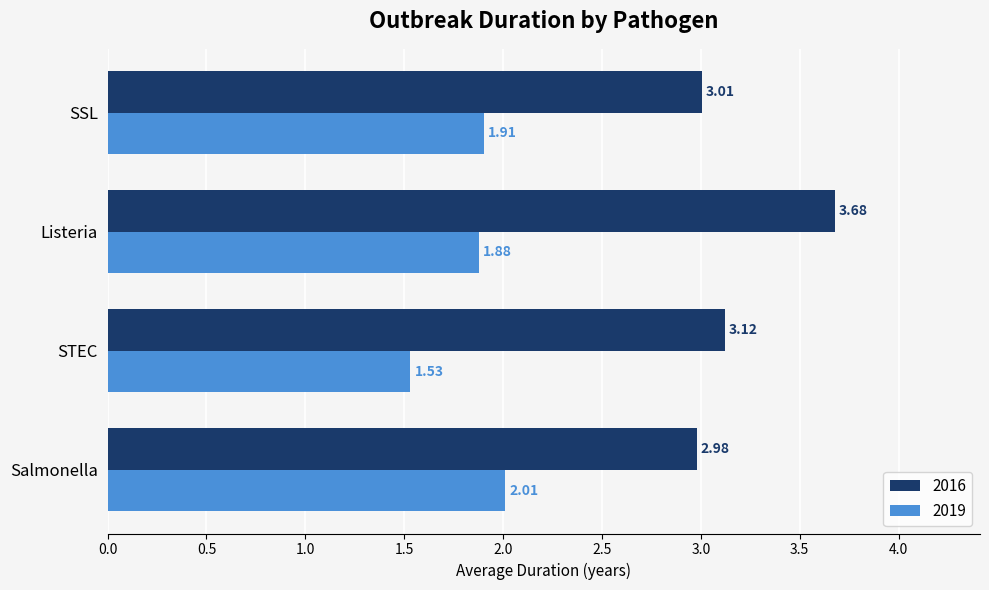

Which category has the lowest value in the 2016 series?

Salmonella